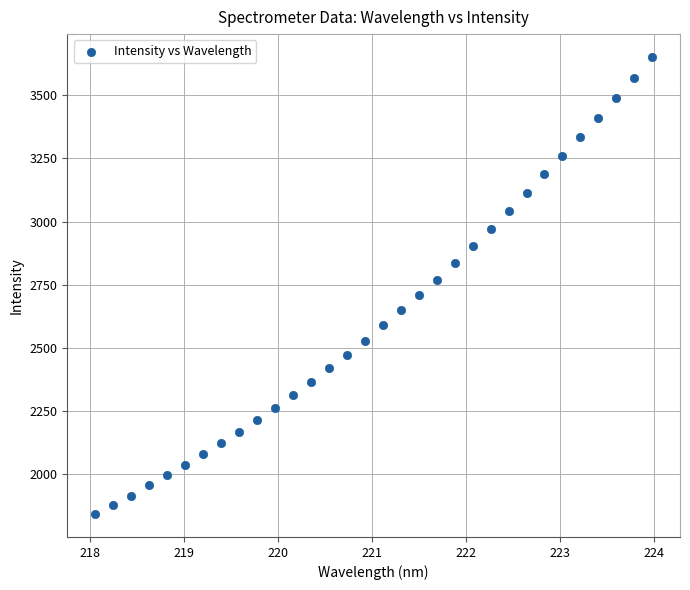

What is the range of Y values (max minus min)?

1809.1